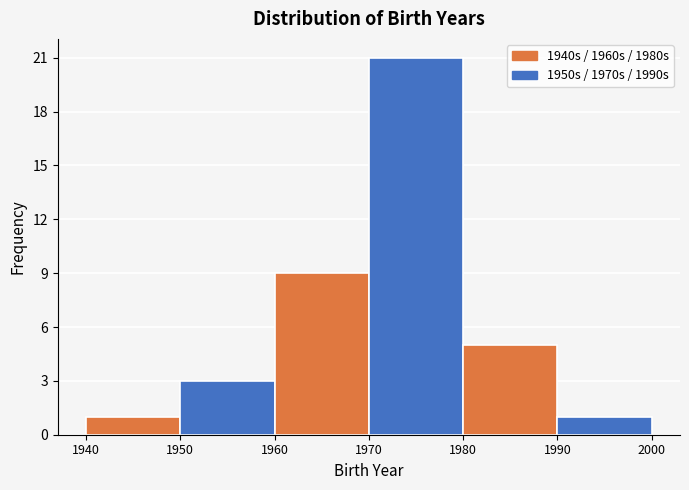

Reading left to right, transcribe this chart: for each bar, give the range it covers on the x-axis and its height. The values are not printed on the chart, so give them approximately, as read against the axis.

1940 to 1950: 1
1950 to 1960: 3
1960 to 1970: 9
1970 to 1980: 21
1980 to 1990: 5
1990 to 2000: 1